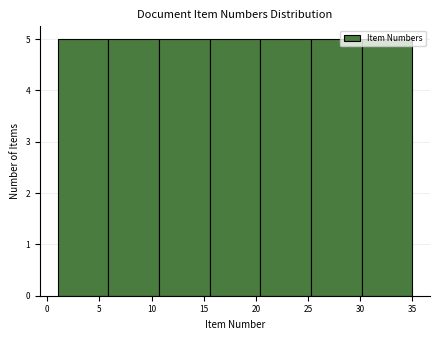

Reading left to right, list every bar in this chart as the range it spans on the x-axis followed by its height. Neither the bar edges nor the heights are printed on the chart, so give them approximately, as read against the axes.

1.0 to 6.0: 5
6.0 to 10.5: 5
10.5 to 15.5: 5
15.5 to 20.5: 5
20.5 to 25.5: 5
25.5 to 30.0: 5
30.0 to 35.0: 5